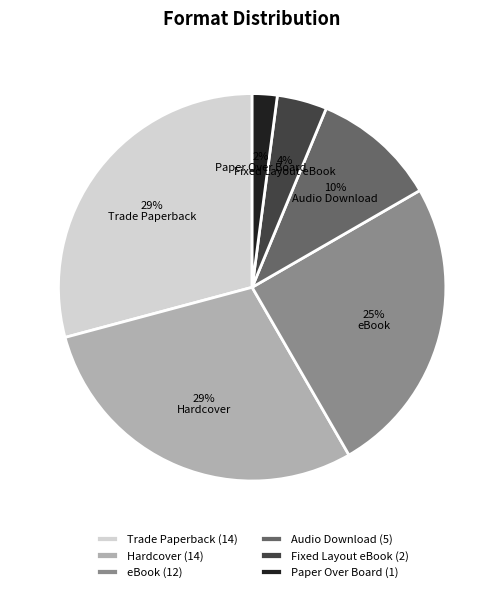

Is it true that Audio Download is 10% of the pie?

True